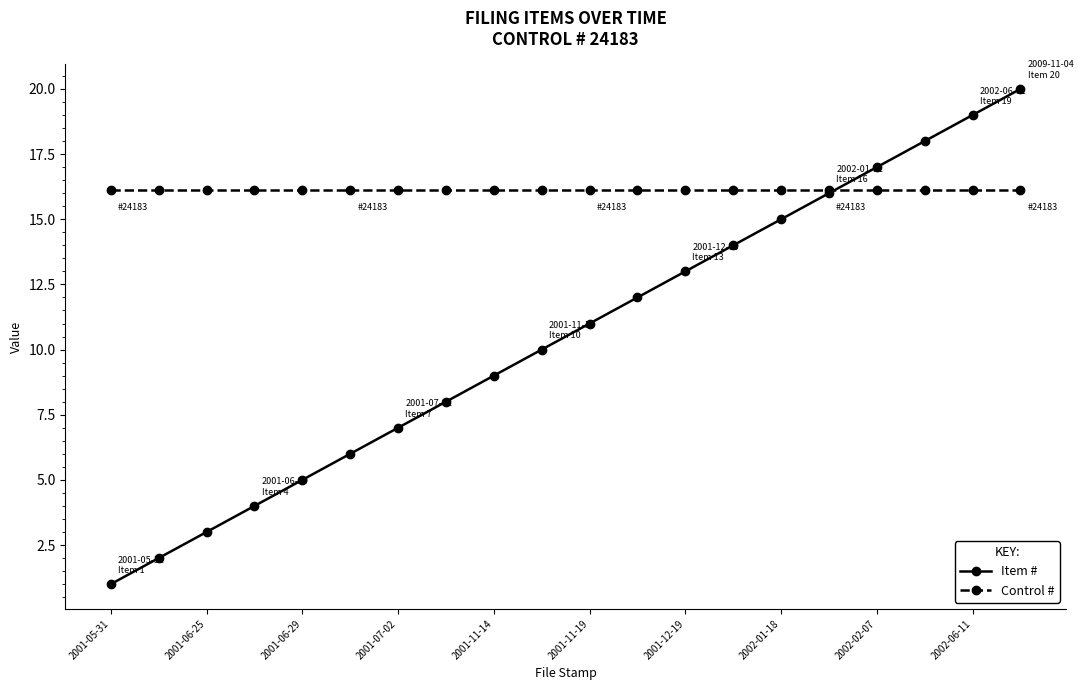

What is the value of the Control # point at the 16th from the left?

16.1